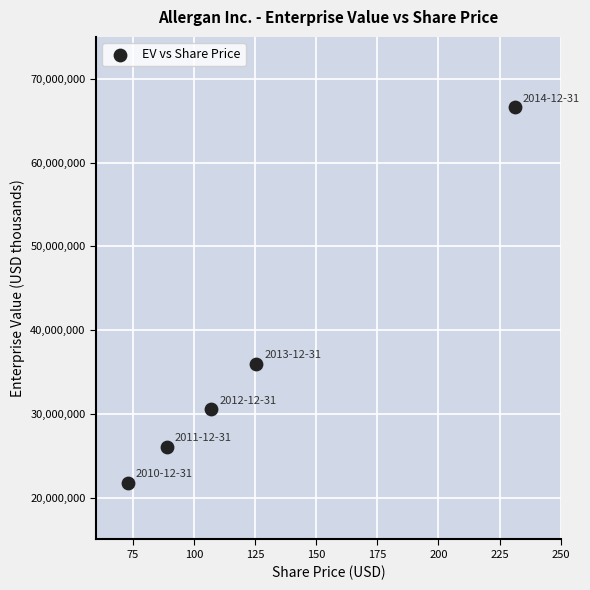

What is the range of Y values (max minus min)?

44820174